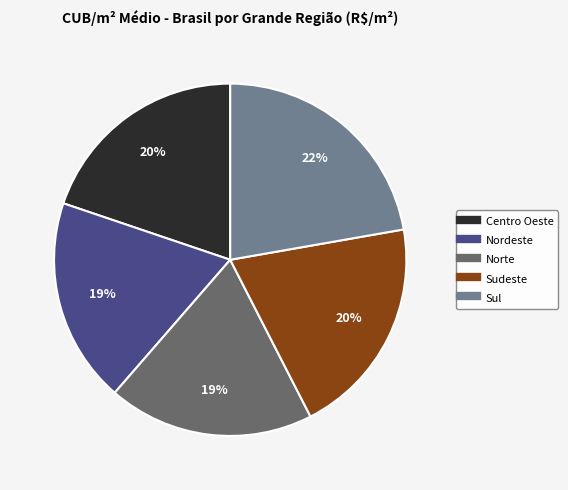

How many segments does this pie chart have?

5